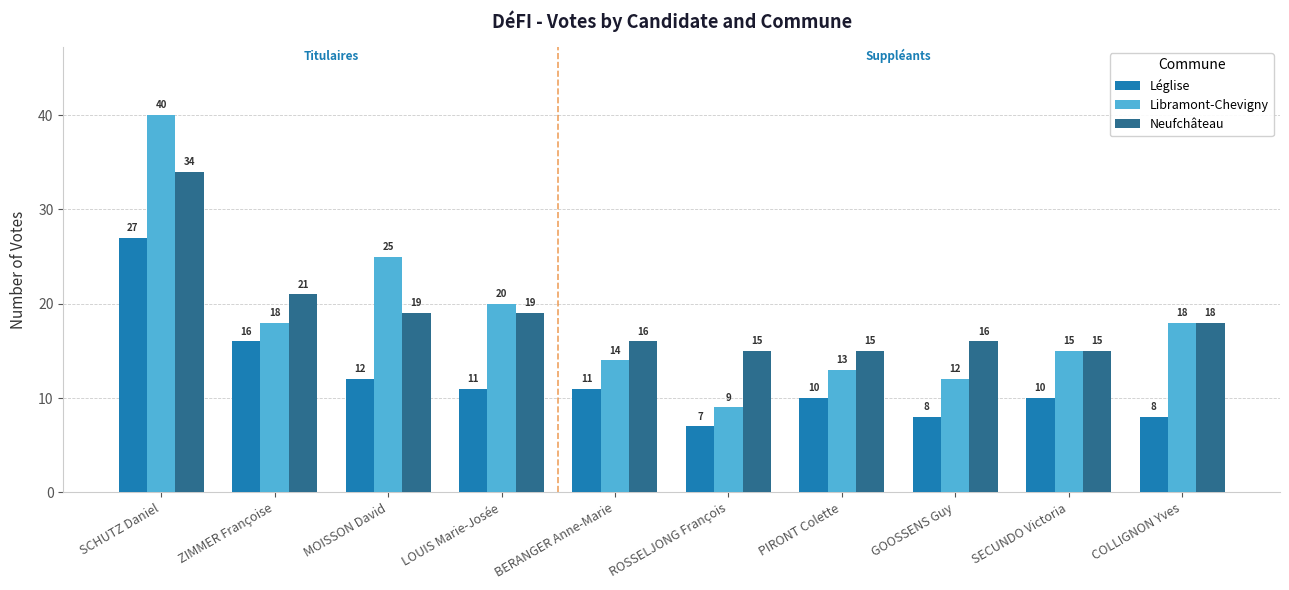

What is the label of the 5th bar from the right?

ROSSELJONG François